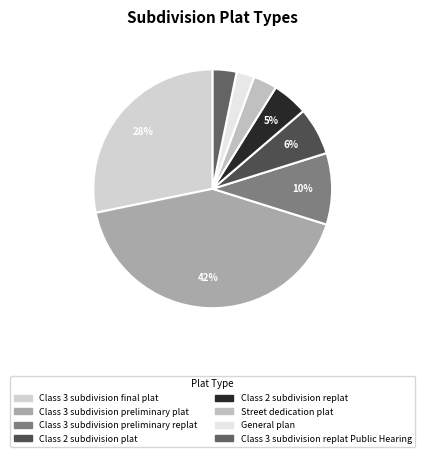

What is the total percentage of Class 3 subdivision preliminary replat and Street dedication plat?

12.9%